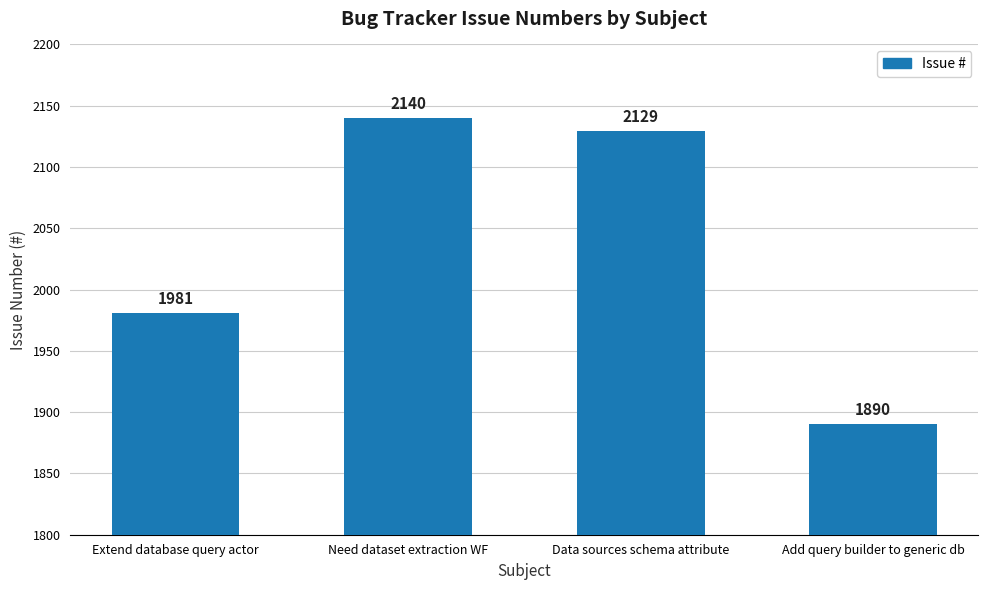

Which has a higher value, Extend database query actor or Add query builder to generic db?

Extend database query actor